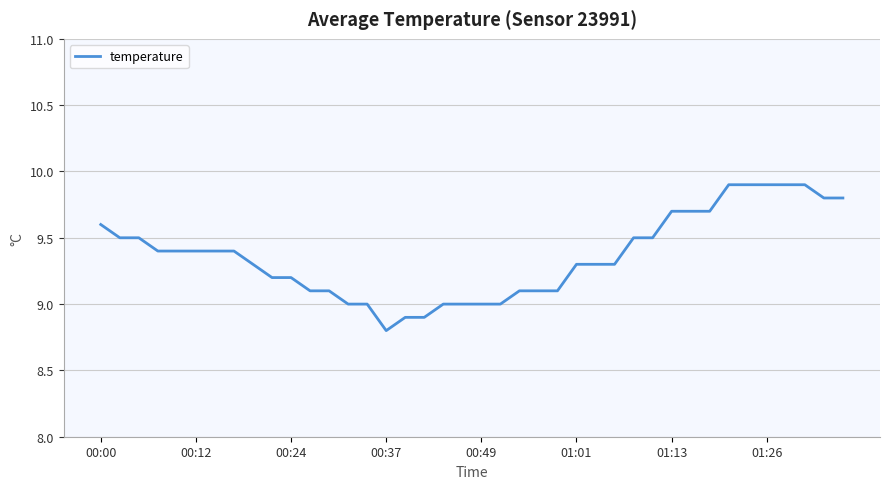

What is the maximum value shown in the chart?

9.9